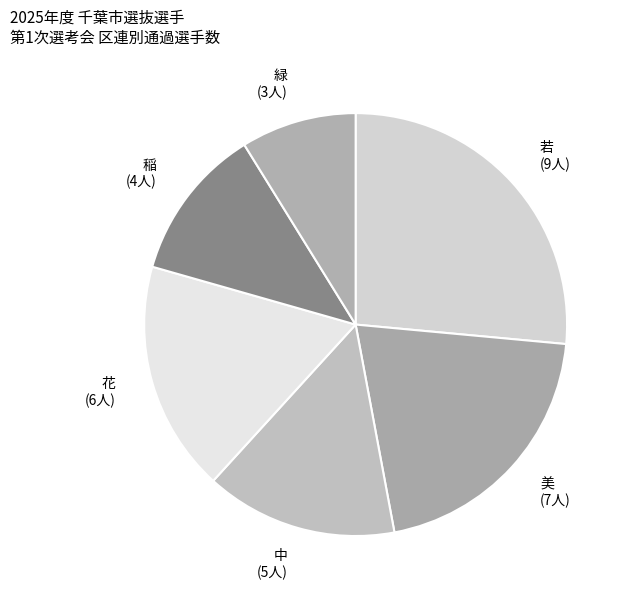

Is the sum of 若 and 緑 greater than half?

No